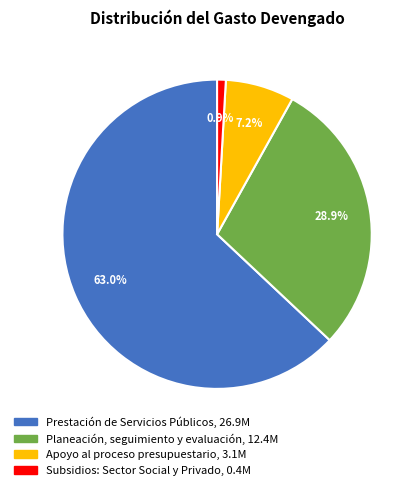

What is the ratio of the value at Planeación, seguimiento y evaluación to the value at Subsidios: Sector Social y Privado?

31.9